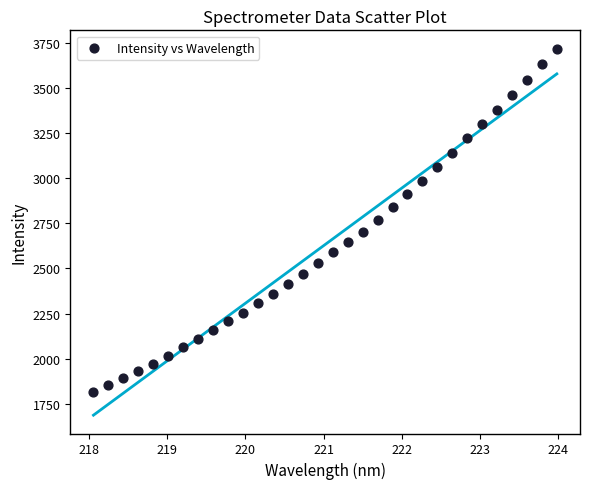

What is the range of Y values (max minus min)?

1900.7